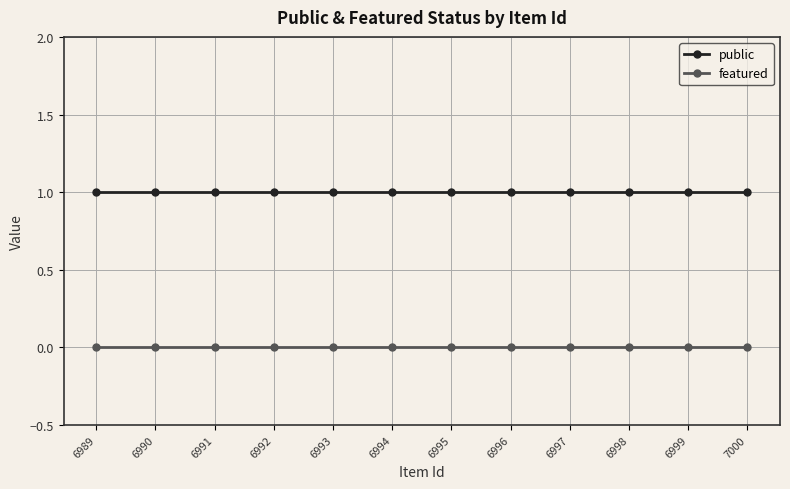

What is the total value across all series at 6990?

1